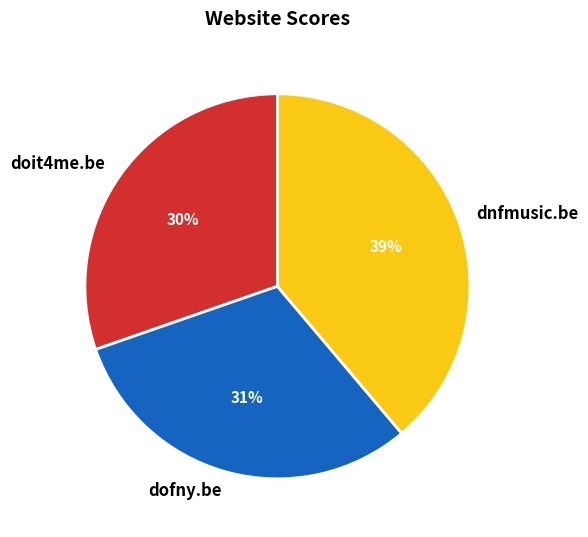

Which slice is the largest?

dnfmusic.be